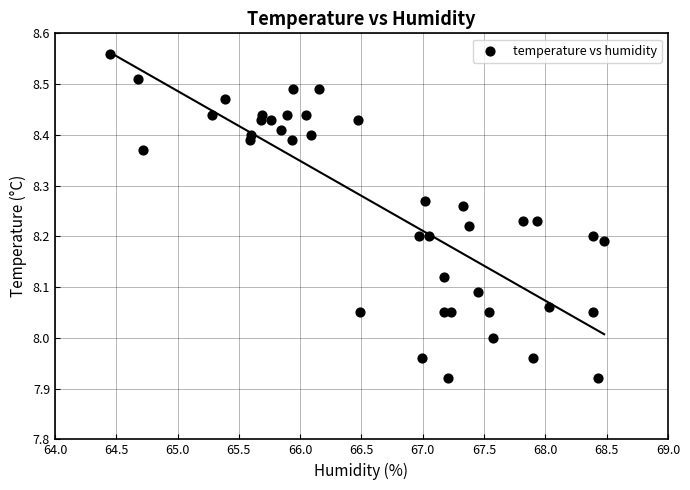

What is the range of Y values (max minus min)?

0.6